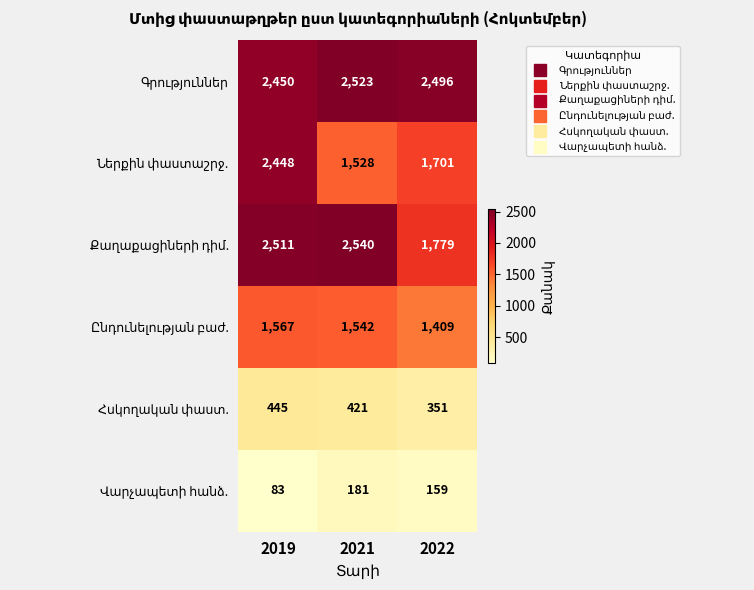

What is the maximum value shown in the chart?

2540